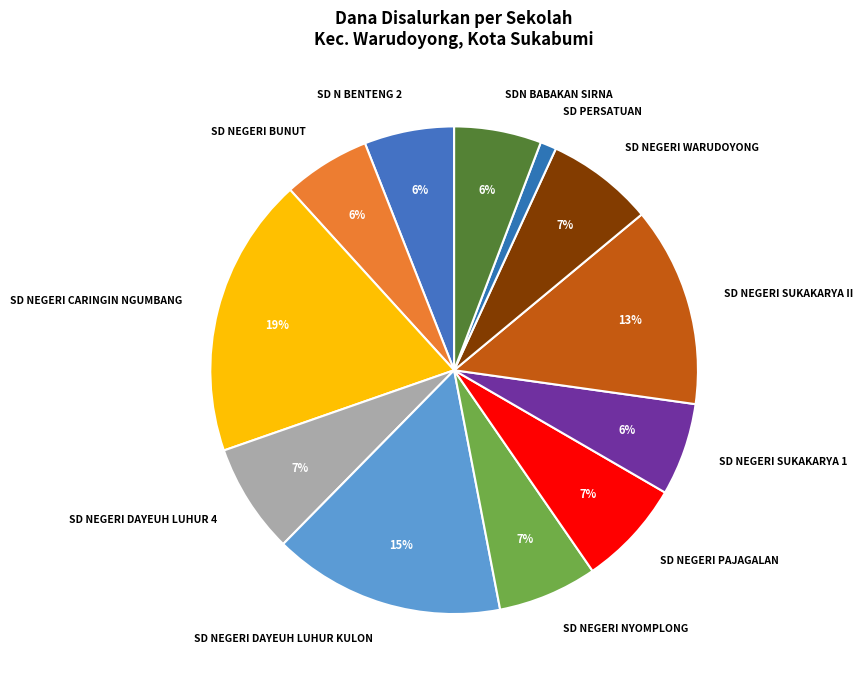

How many segments does this pie chart have?

12